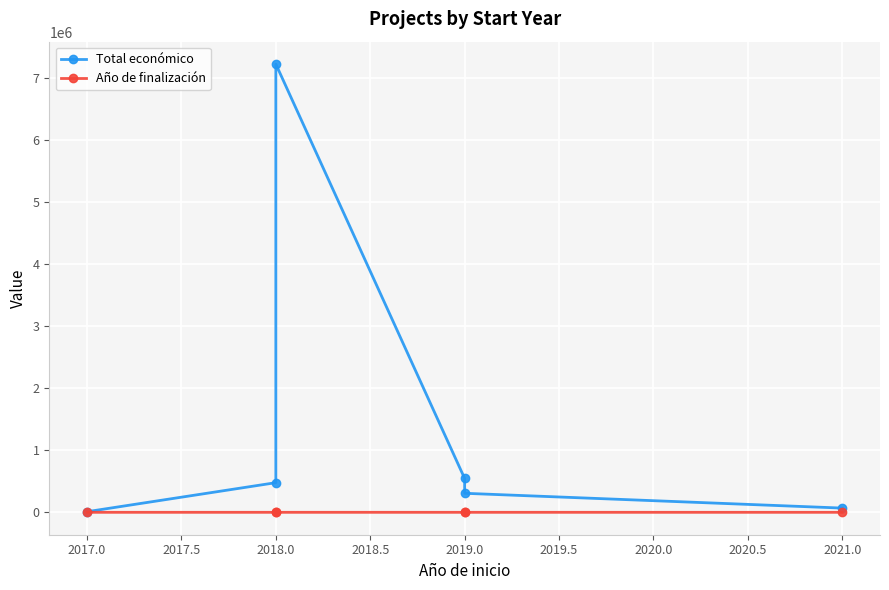

Reading left to right, extract all data points from this chart.

Total económico: 11906	479500	7222818	547512	308500	69992
Año de finalización: 2017	2020	2018	2021	2021	2023